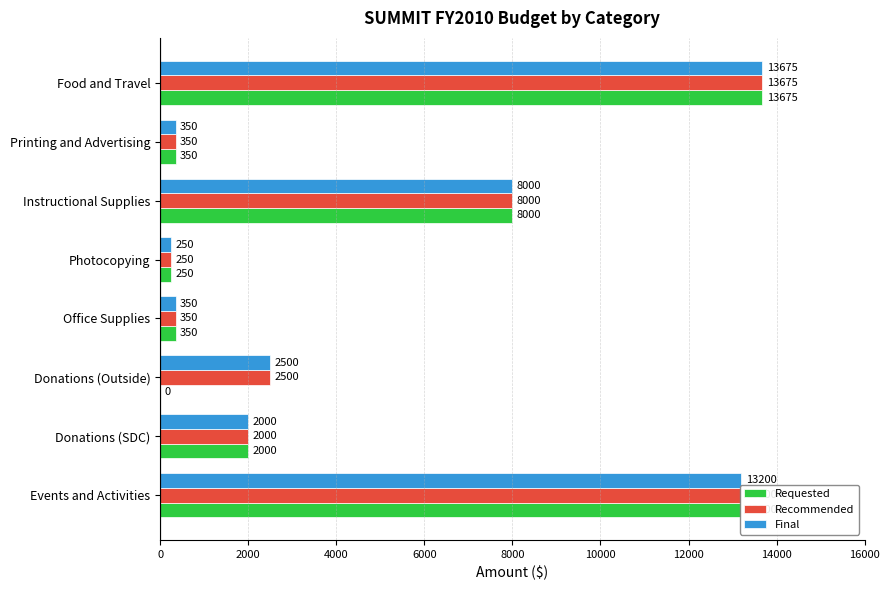

At which label does Requested reach its peak?

Food and Travel